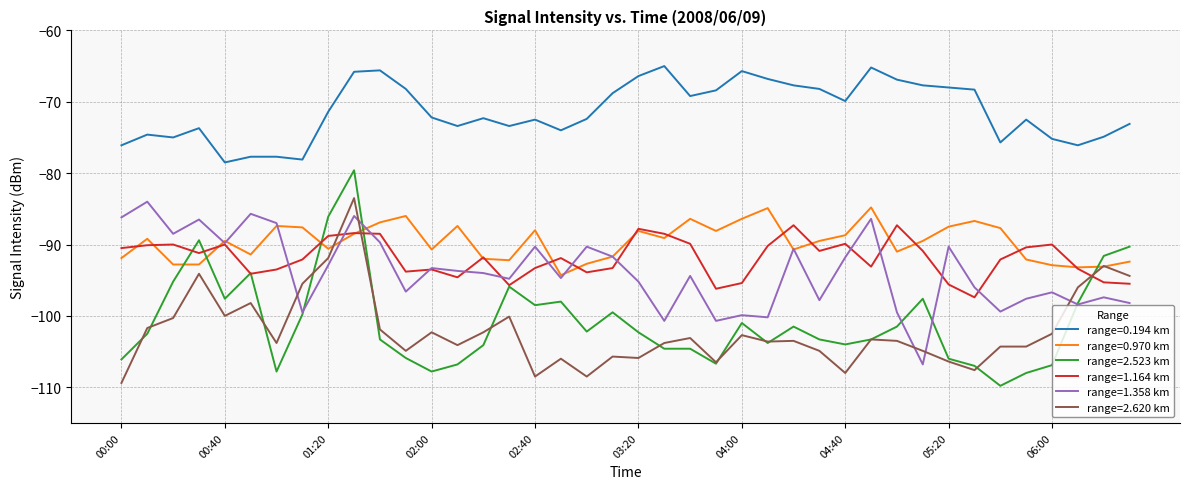

What is the lowest value of the range=1.164 km series?

-97.4